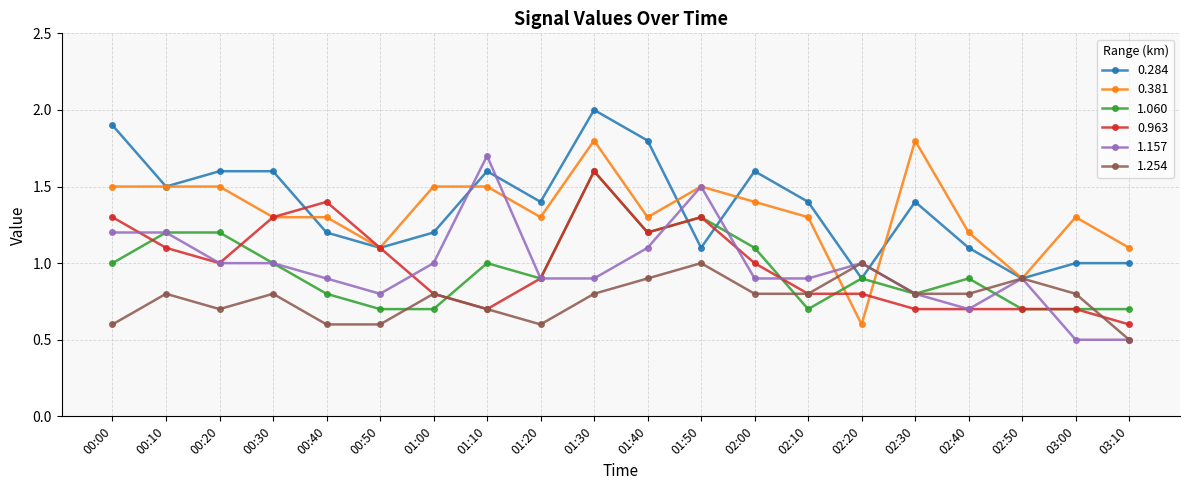

True or false: 0.963 has more than 0 points higher than both neighbors.

True